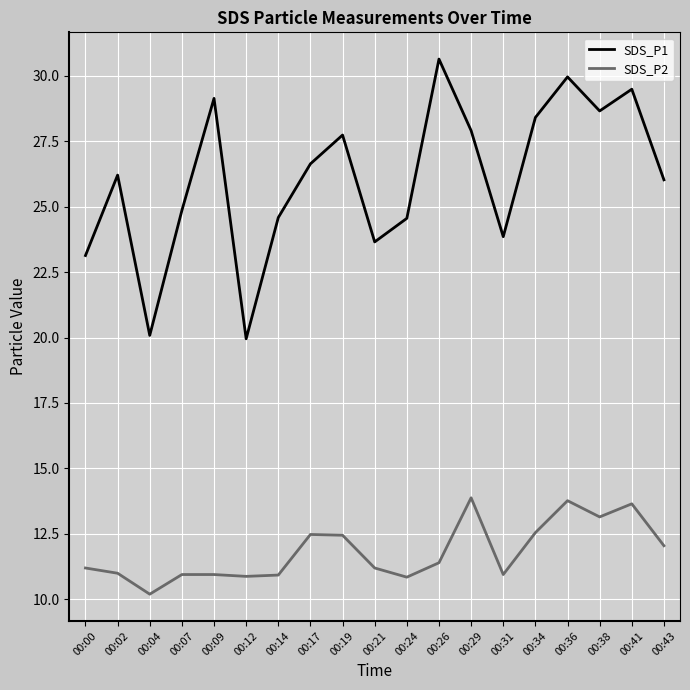

At which category is the sum across all series the highest?

00:36